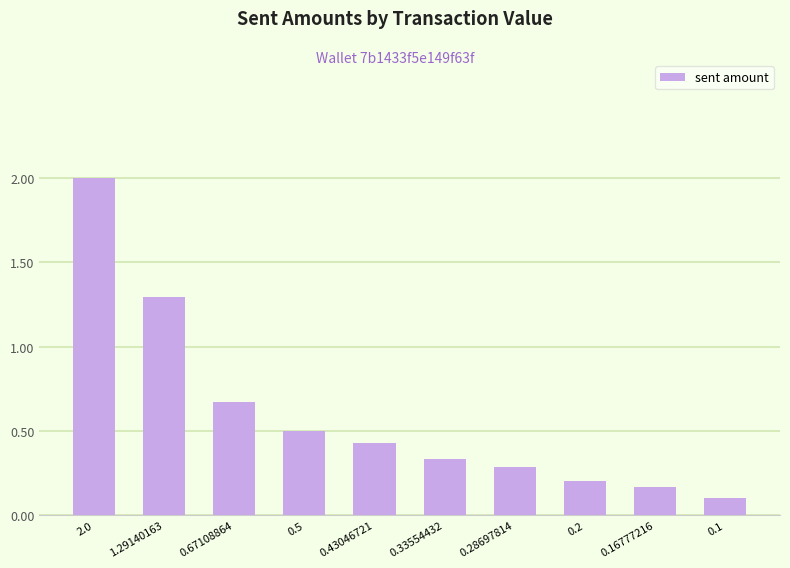

Rank the categories by value from lowest to highest.

0.1, 0.16777216, 0.2, 0.28697814, 0.33554432, 0.43046721, 0.5, 0.67108864, 1.29140163, 2.0